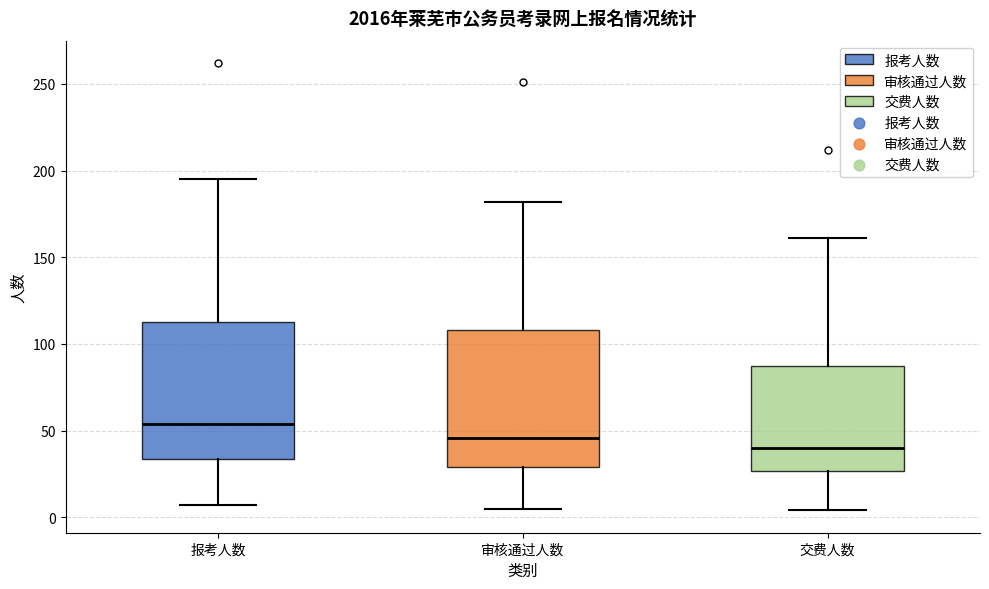

Reading left to right, read every box against the y-axis: the position of its median line, the range the box covers, and the ends of its whiskers. The values are not printed on the chart, so give them approximately, as read against the axis.

报考人数: median 55, box 35 to 115, whiskers 5 to 195
审核通过人数: median 45, box 30 to 110, whiskers 5 to 180
交费人数: median 40, box 25 to 85, whiskers 5 to 160